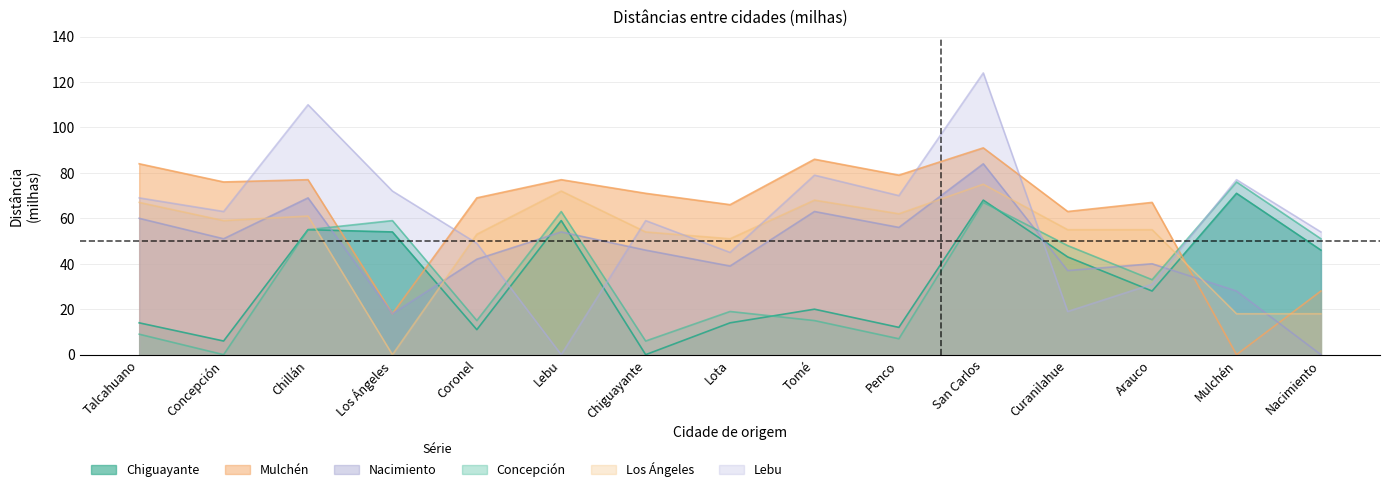

Rank the series at Lota from lowest to highest value.

Chiguayante, Concepción, Nacimiento, Lebu, Los Ángeles, Mulchén